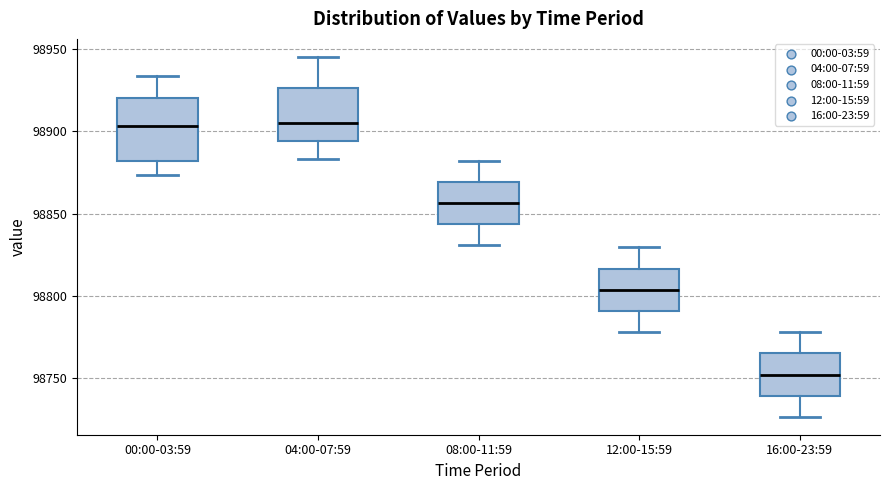

Reading left to right, read every box against the y-axis: the position of its median line, the range the box covers, and the ends of its whiskers. The values are not printed on the chart, so give them approximately, as read against the axis.

00:00-03:59: median 98905, box 98880 to 98920, whiskers 98875 to 98935
04:00-07:59: median 98905, box 98895 to 98925, whiskers 98885 to 98945
08:00-11:59: median 98855, box 98845 to 98870, whiskers 98830 to 98880
12:00-15:59: median 98805, box 98790 to 98815, whiskers 98780 to 98830
16:00-23:59: median 98750, box 98740 to 98765, whiskers 98725 to 98780